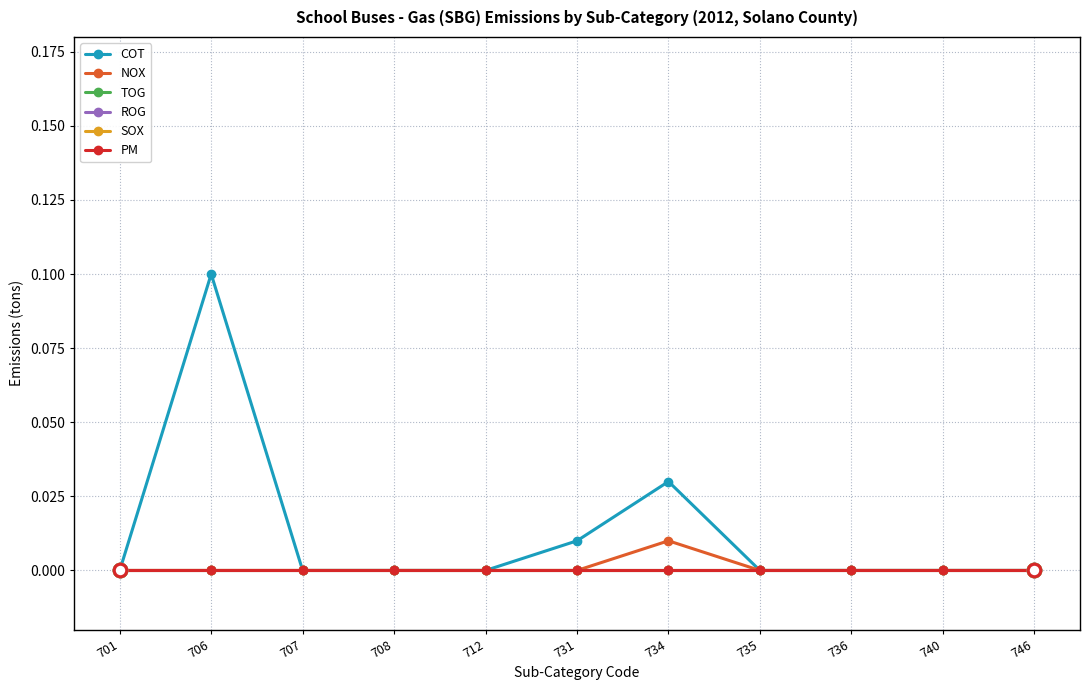

True or false: SOX and NOX intersect in this chart.

False